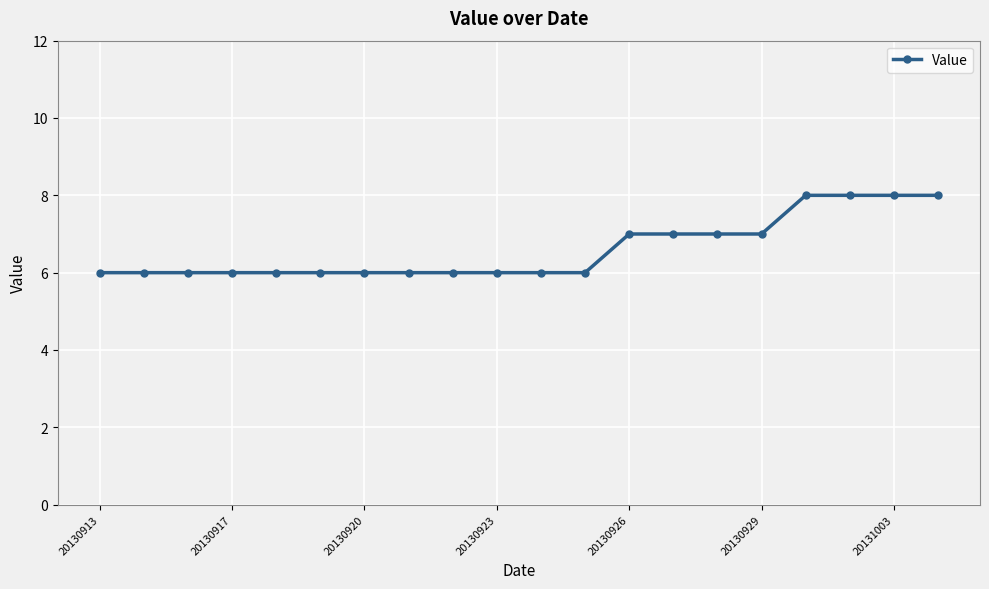

What is the value of the 10th point from the left?

6